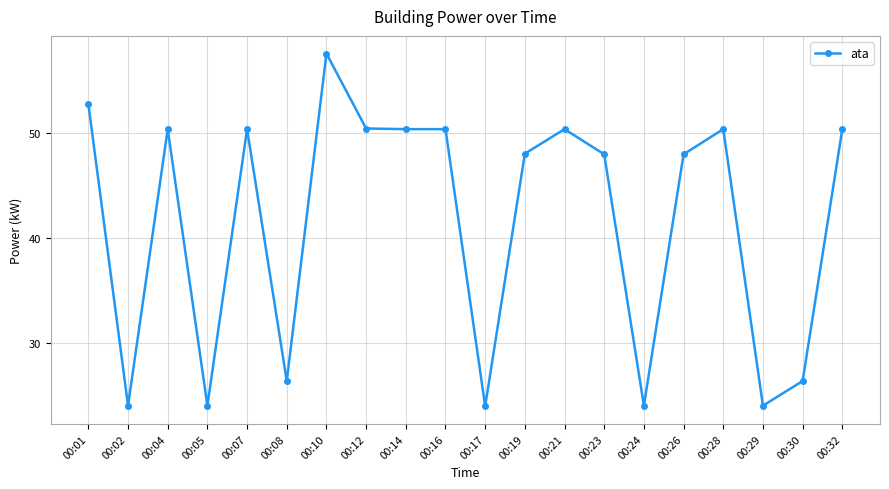

At which label does the data first exceed 50?

00:01